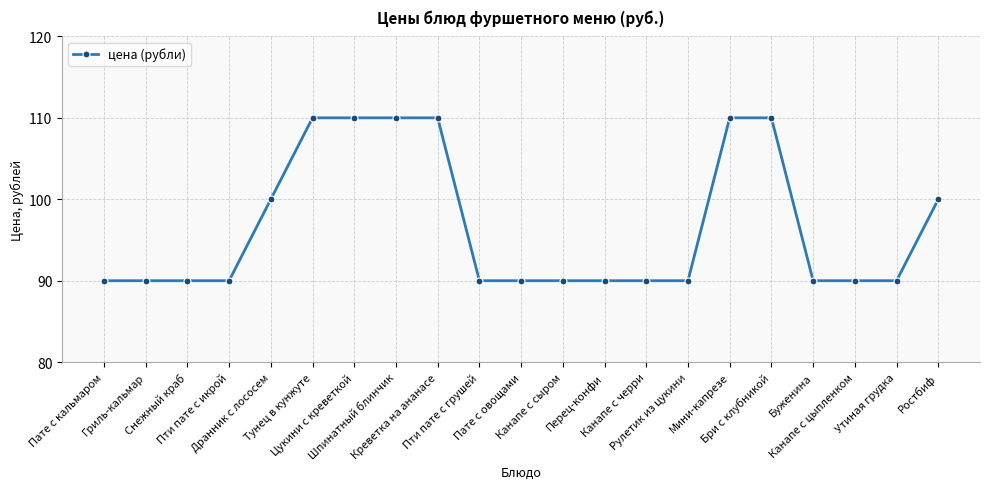

What is the label of the 1st point from the left?

Пате с кальмаром